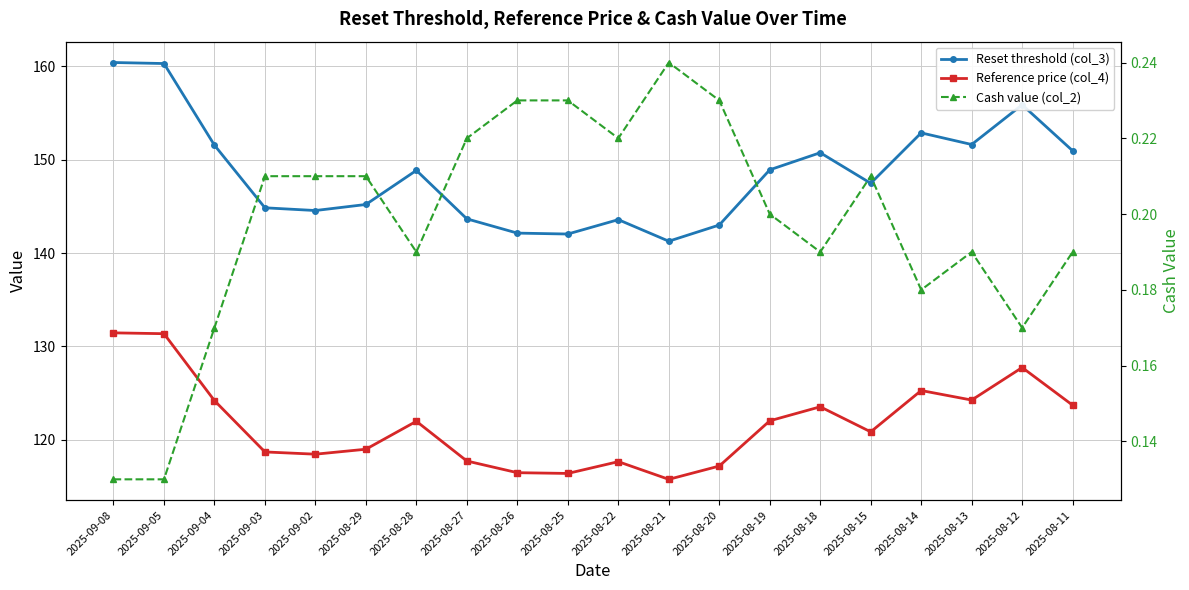

What position from the left is 2025-08-11?

20